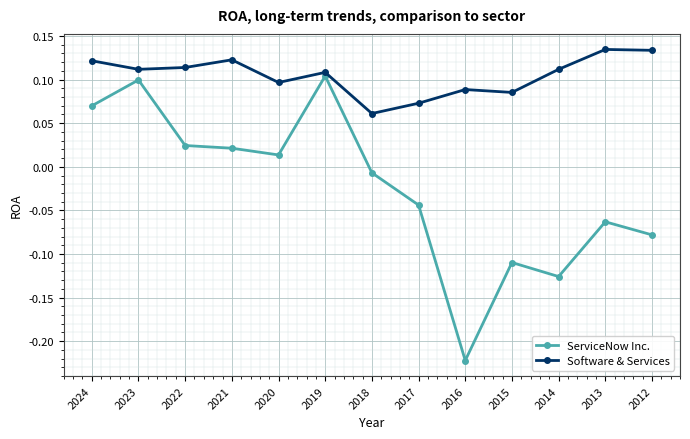

How many interior local valleys does the Software & Services series have?

4